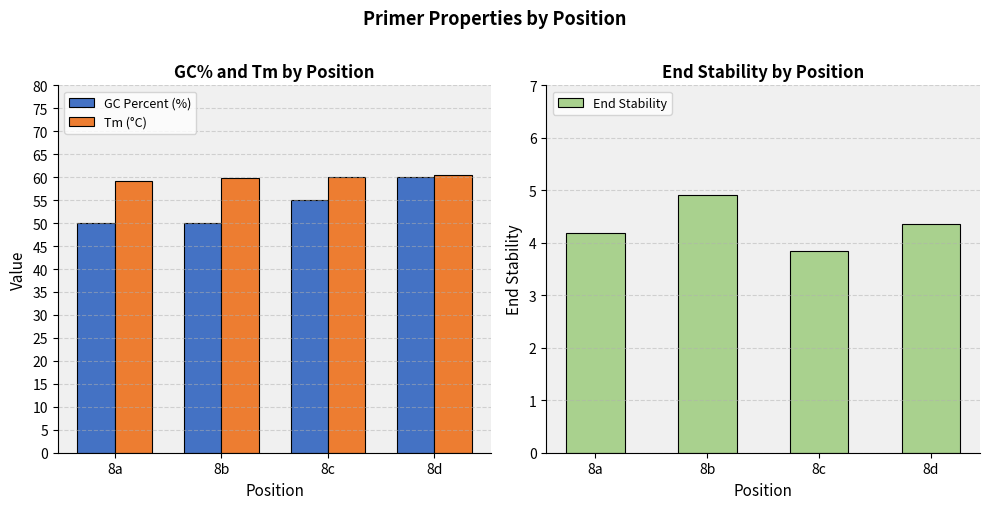

What is the value of the Tm (°C) bar at the 1st from the left?

59.1